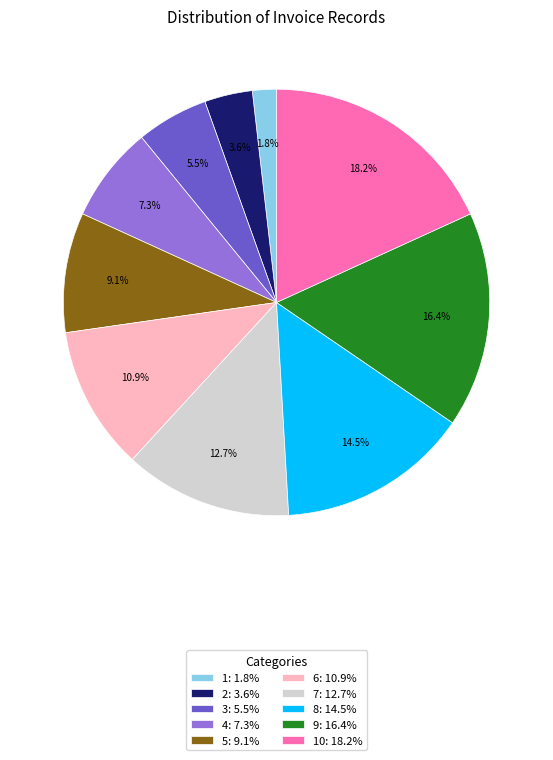

Which slice is the largest?

10: 18.2%